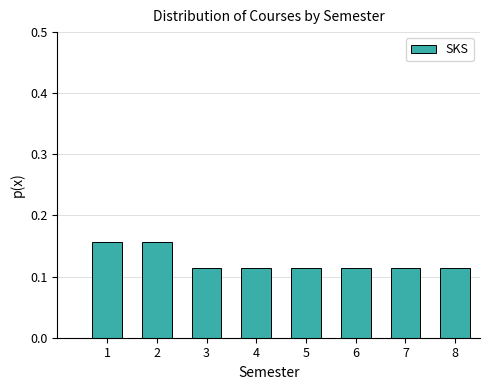

How many values are between 0 and 1?

8